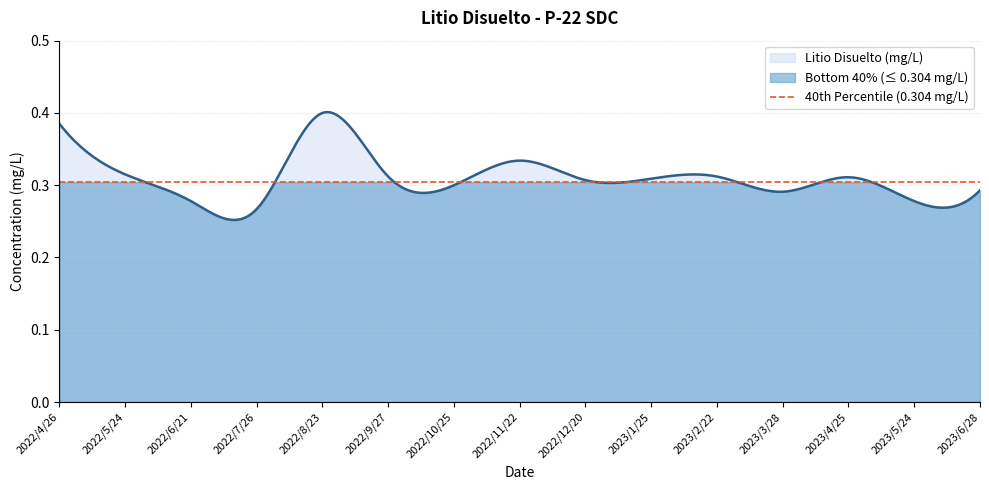

List the labels in order of value, smallest first.

2022/7/26, 2022/6/21, 2023/5/24, 2023/3/28, 2023/6/28, 2022/10/25, 2022/12/20, 2023/1/25, 2023/4/25, 2022/9/27, 2023/2/22, 2022/5/24, 2022/11/22, 2022/4/26, 2022/8/23